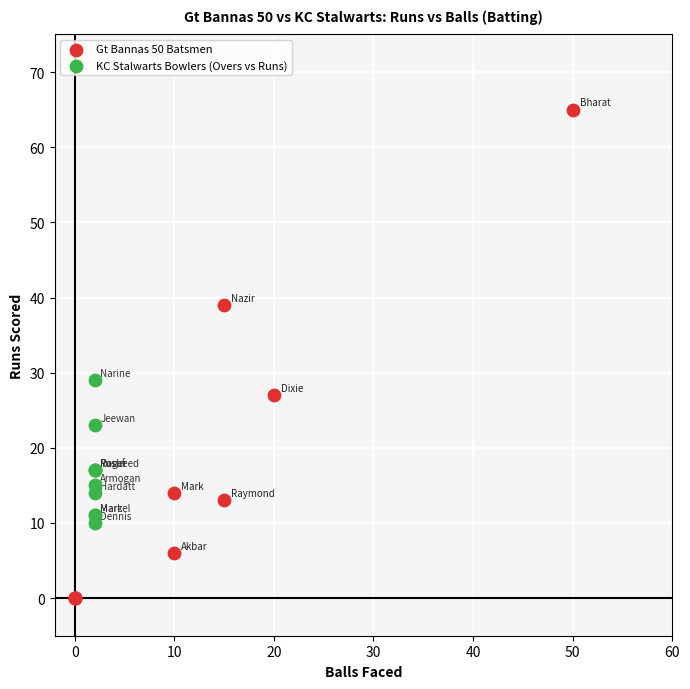

Which series contains the lowest Y value?

Gt Bannas 50 Batsmen